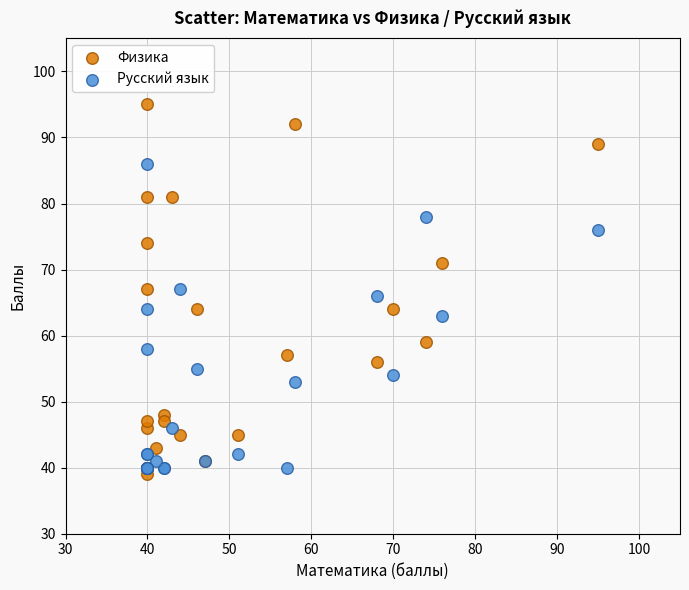

Which series has the largest Y range (max minus min)?

Физика